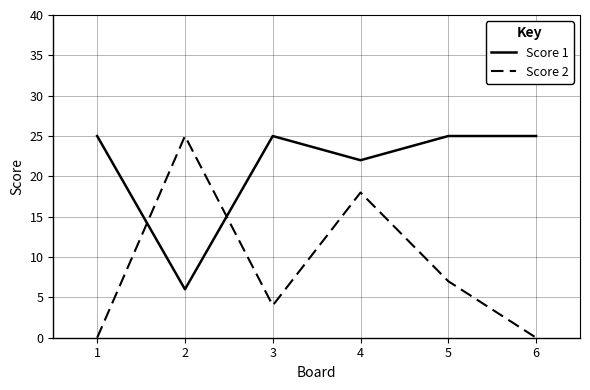

What is the greatest value displayed?

25